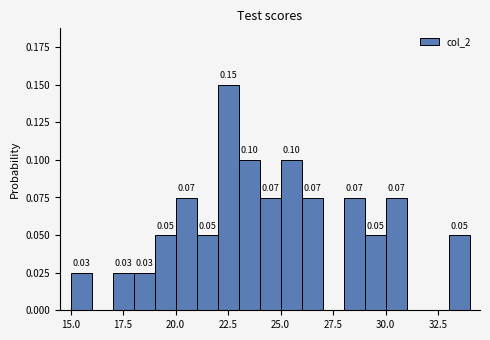

Around what value on the x-axis is the tallest bar? Give the approximate position of its centre, as read against the axis.

22.5